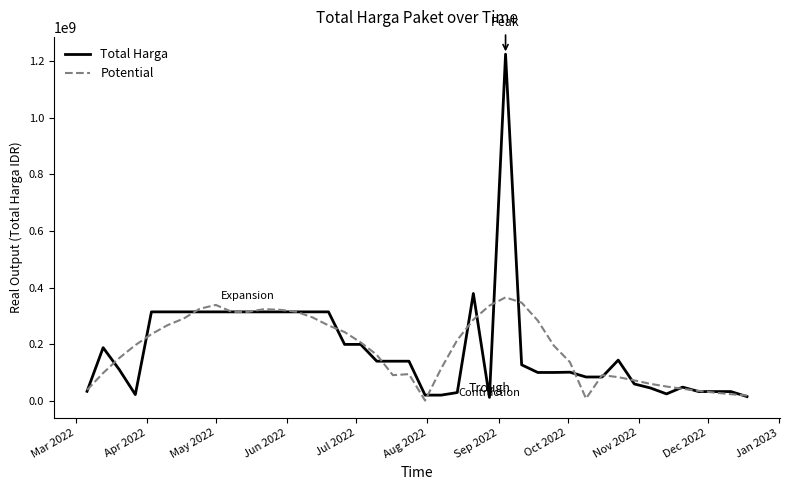

Which series has the largest range (max minus min)?

Total Harga